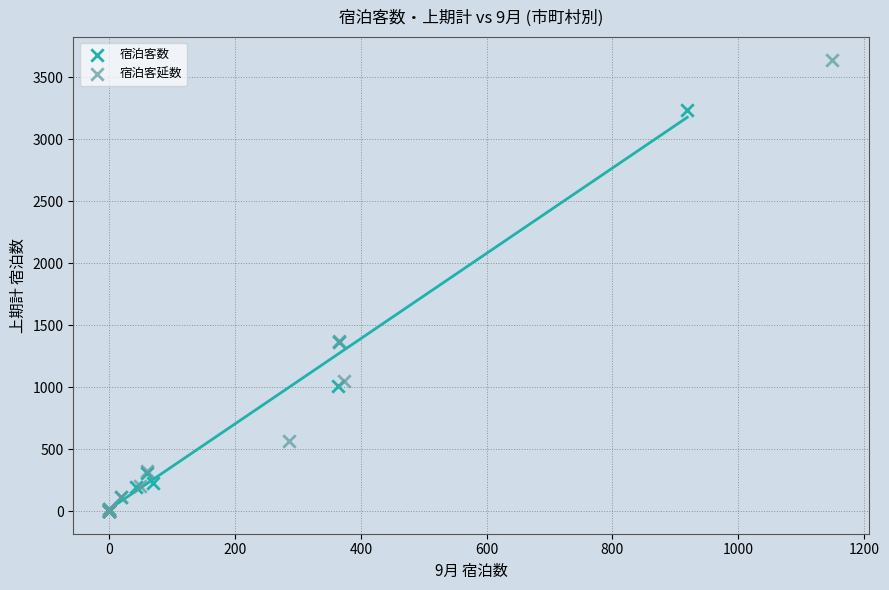

Which series has the widest spread of Y values?

宿泊客延数